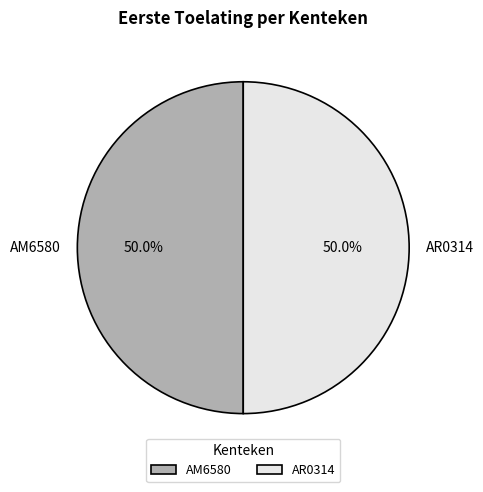

To the nearest percent, what portion does AM6580 represent?

50%